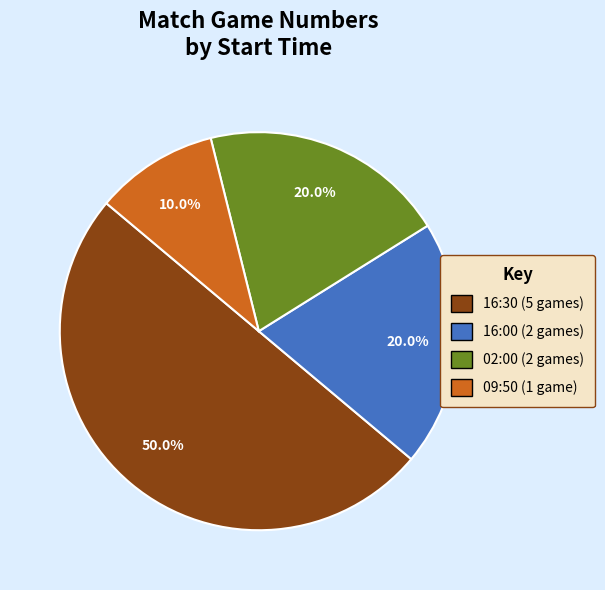

How many segments does this pie chart have?

4